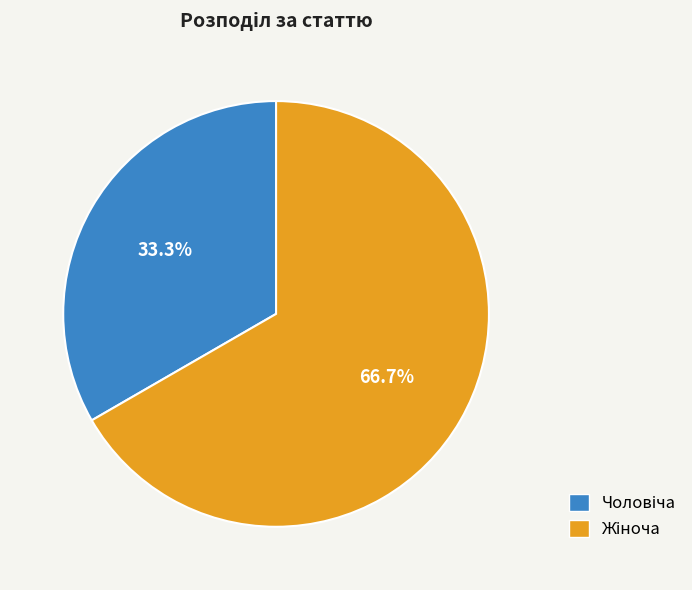

Does any single category account for the majority?

Yes